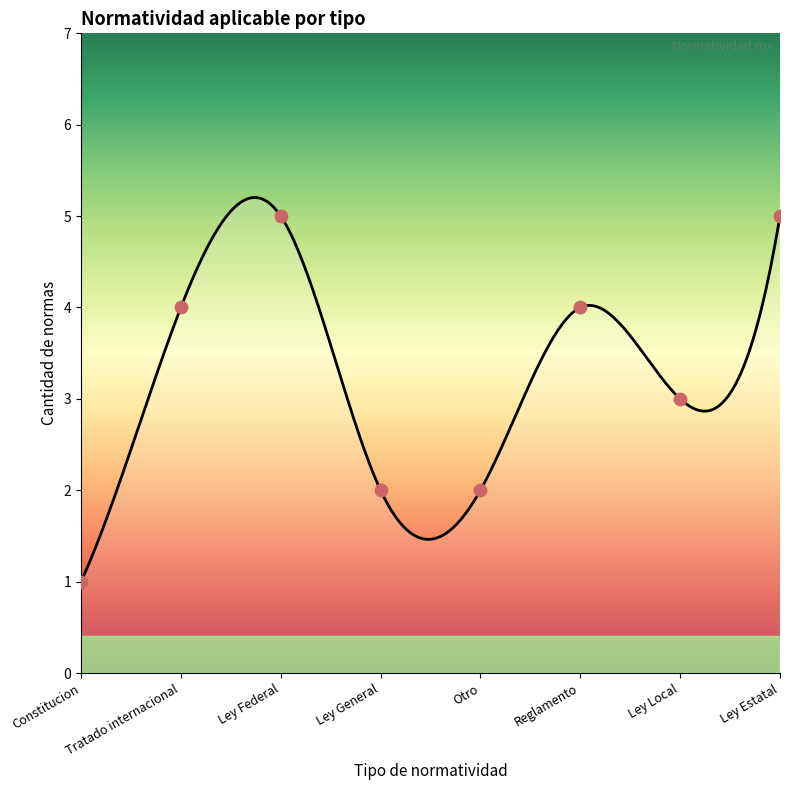

Which has a higher value, Tratado internacional or Reglamento?

Tratado internacional